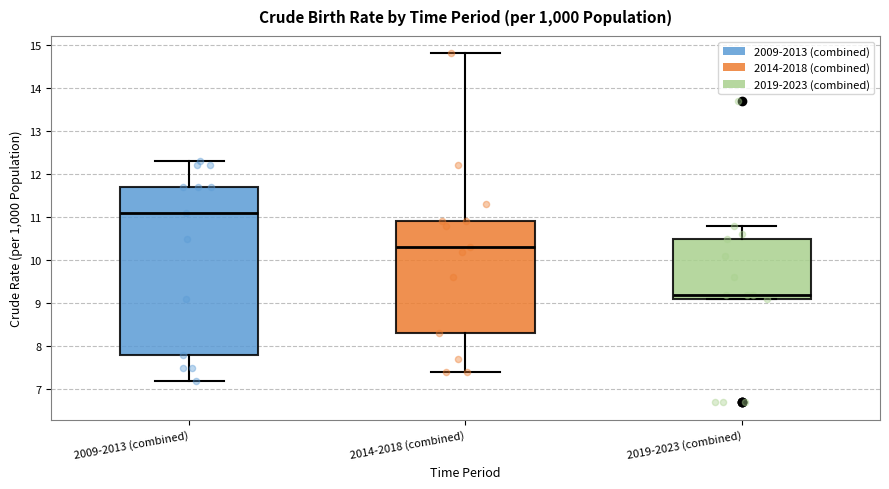

Which box has the lowest median line?

2019-2023 (combined)